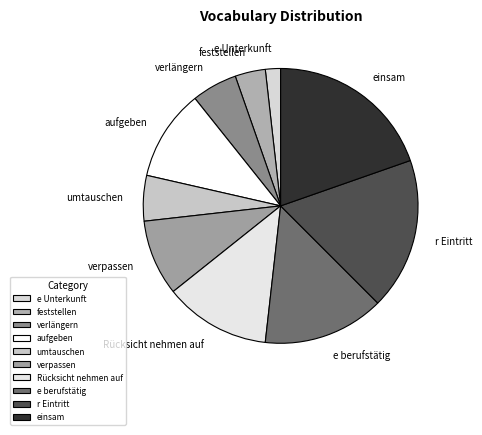

How many segments does this pie chart have?

10